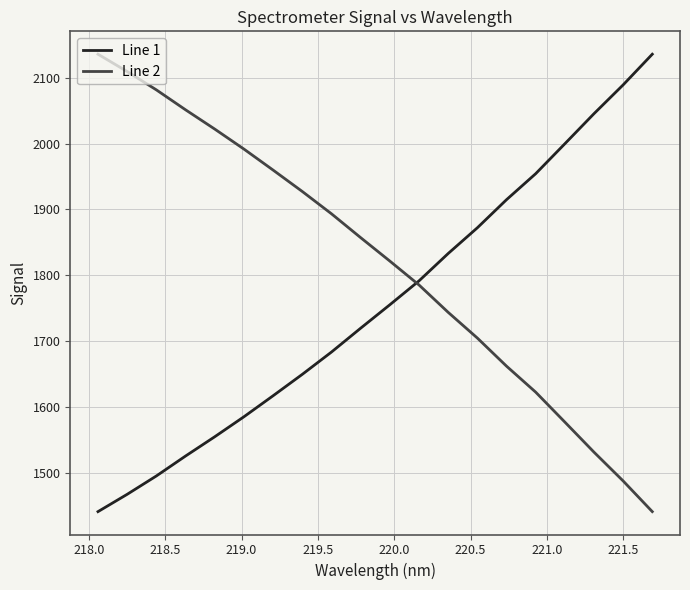

Rank the series by their average value, from lowest to highest.

Line 1, Line 2